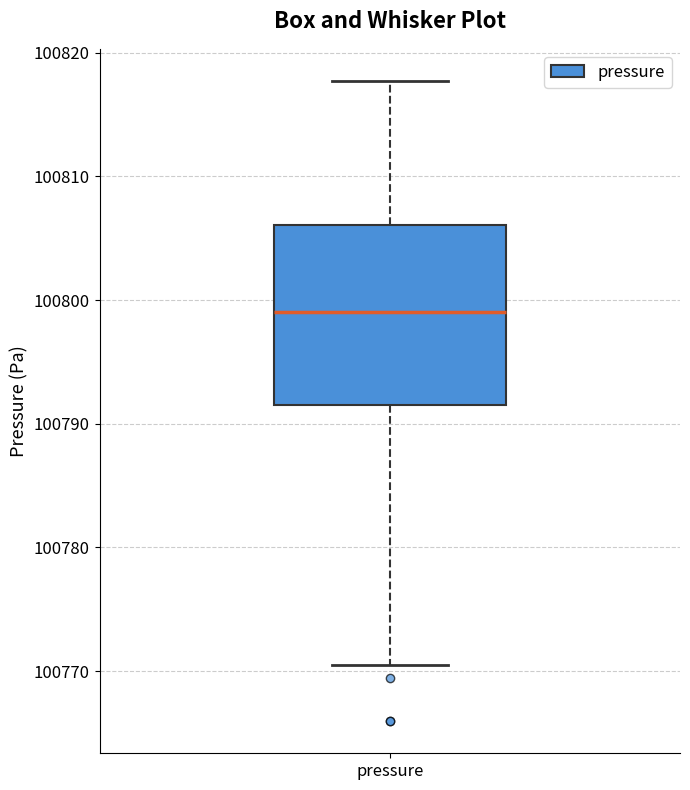

Read this box plot against the y-axis: the position of the median line, the range covered by the box, and the ends of both whiskers. The values are not printed on the chart, so give them approximately, as read against the axis.

median 100799, box 100792 to 100806, whiskers 100770 to 100818